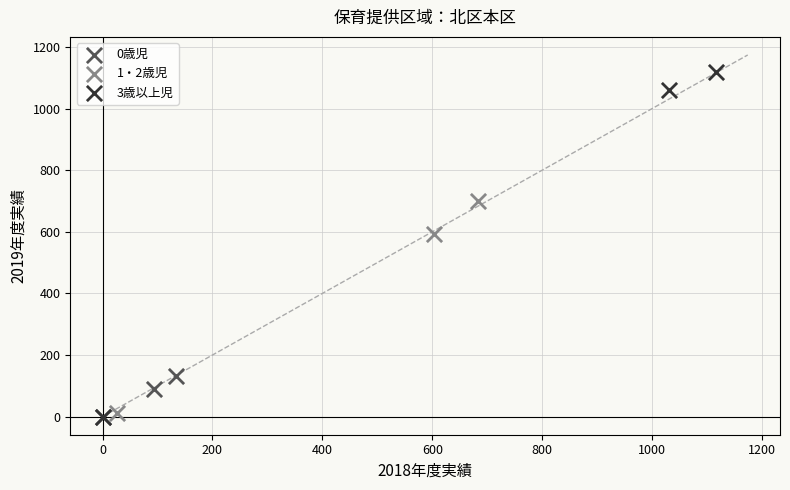

Which series contains the highest Y value?

3歳以上児